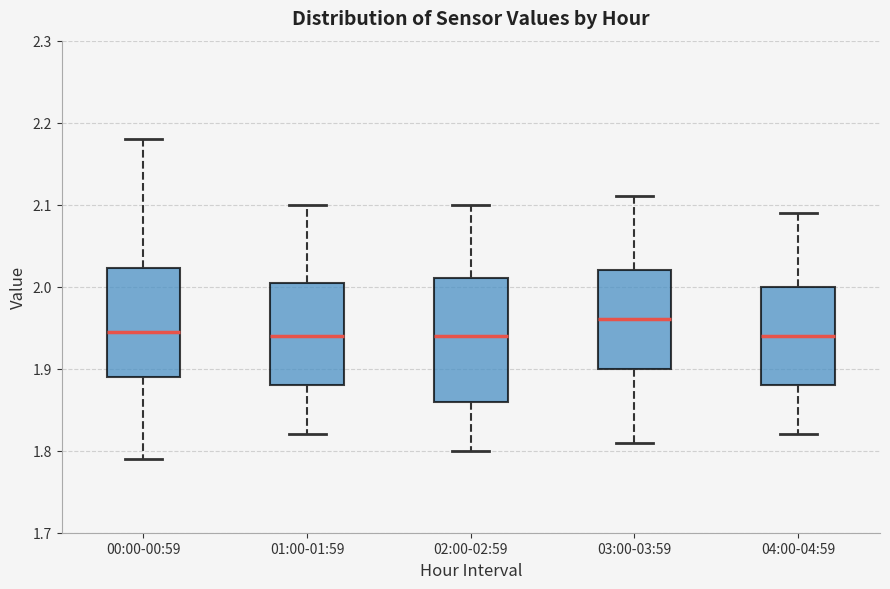

Reading left to right, transcribe this box plot: for each box, give where its median line is, the range the box spans, and where its two whiskers end, as read against the y-axis. The values are not printed on the chart, so give them approximately, as read against the axis.

00:00-00:59: median 1.95, box 1.89 to 2.02, whiskers 1.79 to 2.18
01:00-01:59: median 1.94, box 1.88 to 2.01, whiskers 1.82 to 2.10
02:00-02:59: median 1.94, box 1.86 to 2.01, whiskers 1.80 to 2.10
03:00-03:59: median 1.96, box 1.90 to 2.02, whiskers 1.81 to 2.11
04:00-04:59: median 1.94, box 1.88 to 2.00, whiskers 1.82 to 2.09